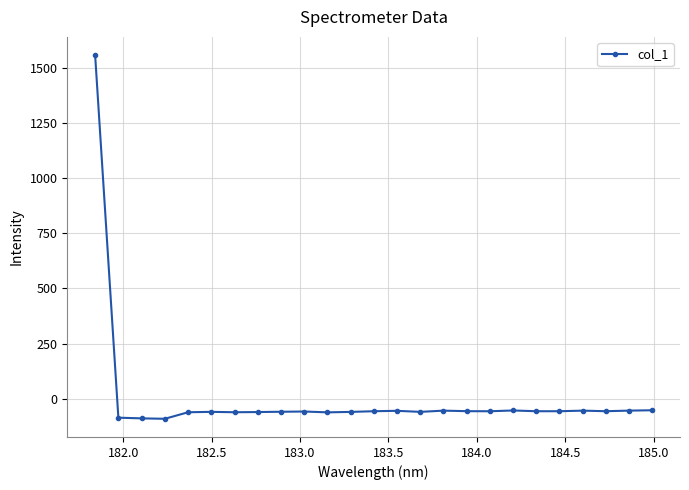

True or false: there are more than 1 points higher than both neighbors.

True